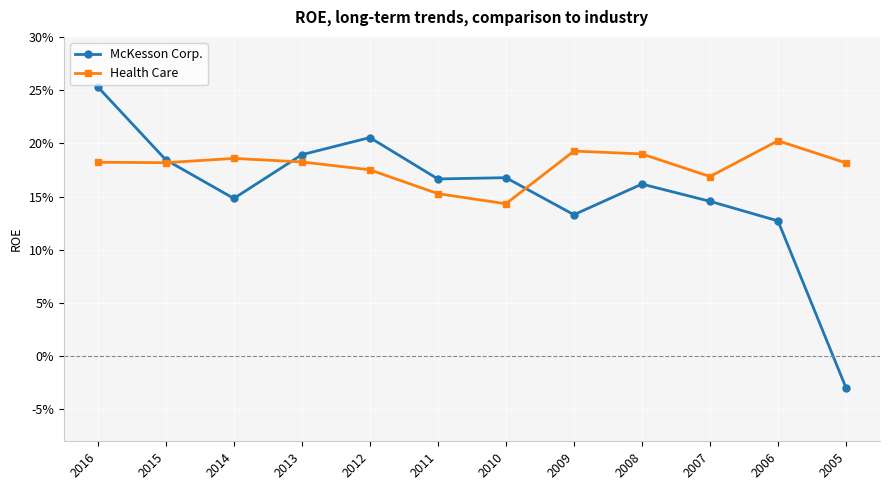

Which label corresponds to the smallest value in the chart?

2005